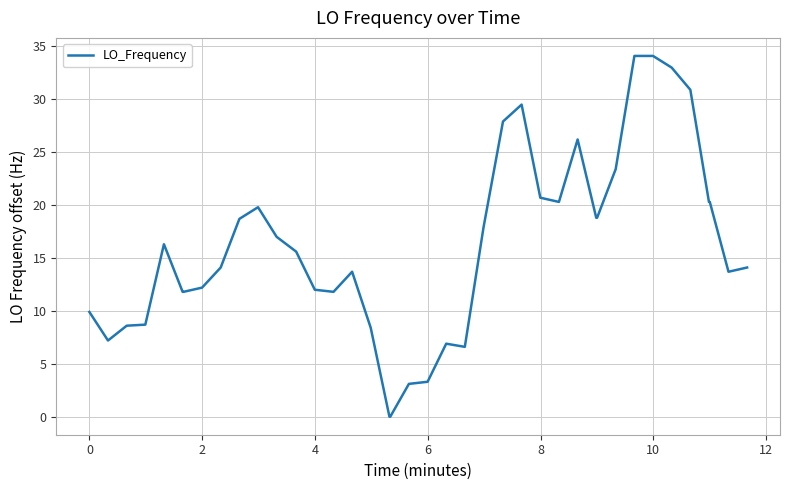

What is the maximum value shown in the chart?

34.1